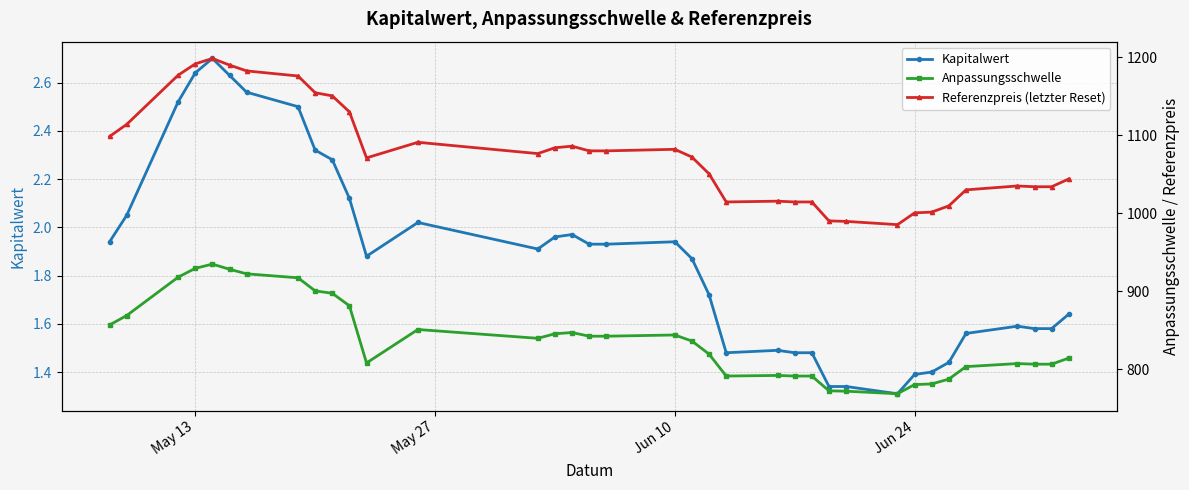

What are all the series names shown in the legend?

Kapitalwert, Anpassungsschwelle, Referenzpreis (letzter Reset)